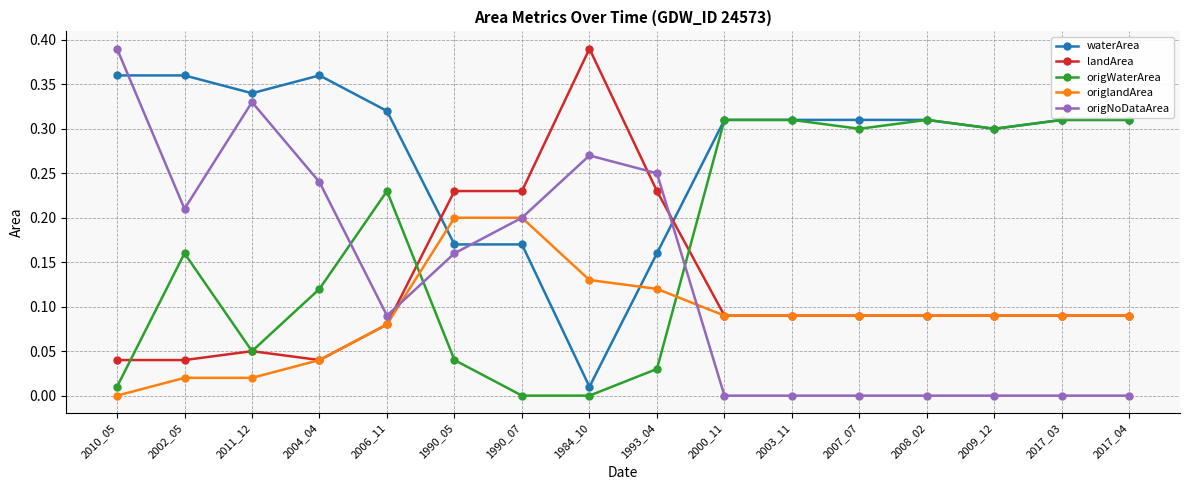

Where is the first local maximum for landArea?

2011_12